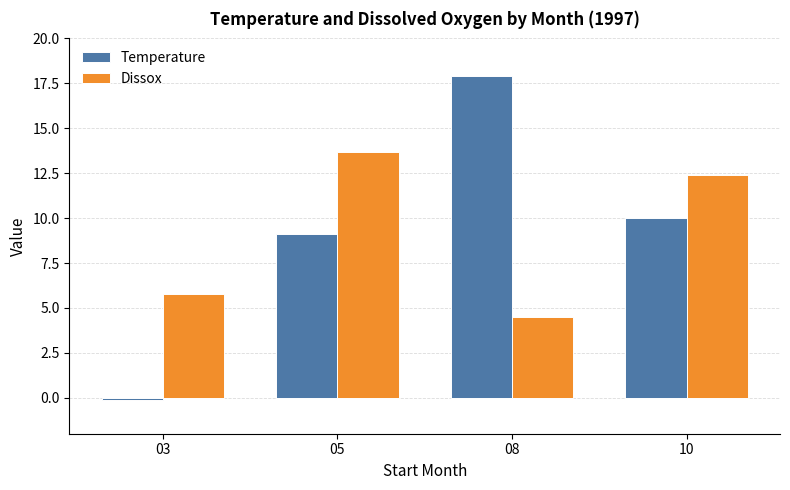

At which label does Dissox reach its minimum?

08